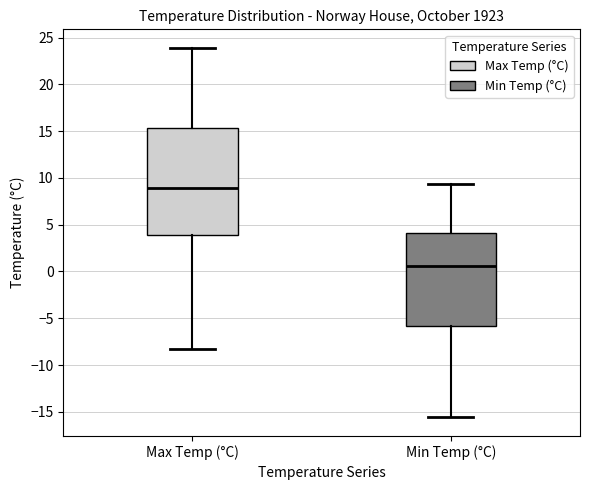

Which box's median line is the highest?

Max Temp (°C)